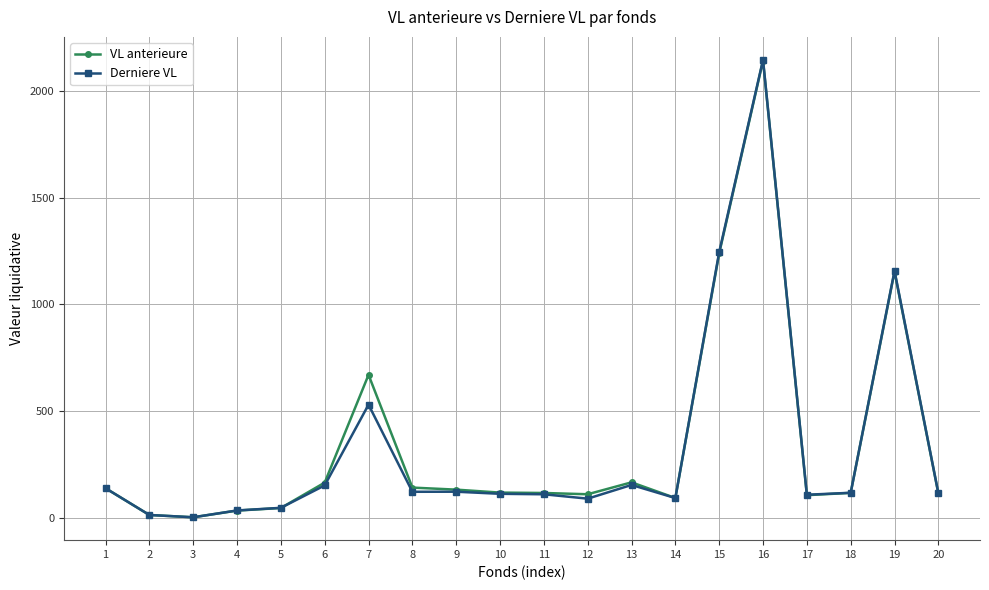

What is the total value across all series at 1?

274.9